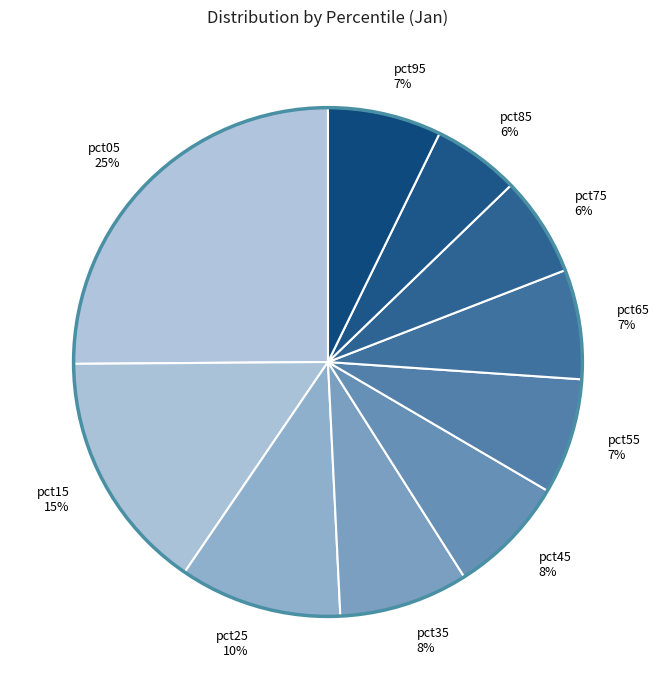

Is pct05 the majority of the pie?

No